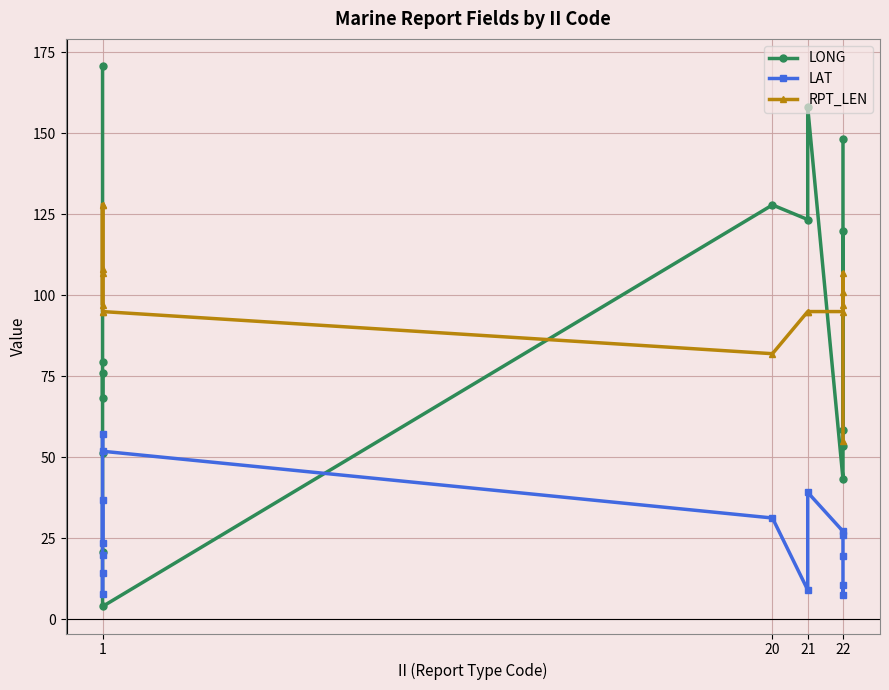

What is the value of the RPT_LEN point at the 15th from the left?

55.0